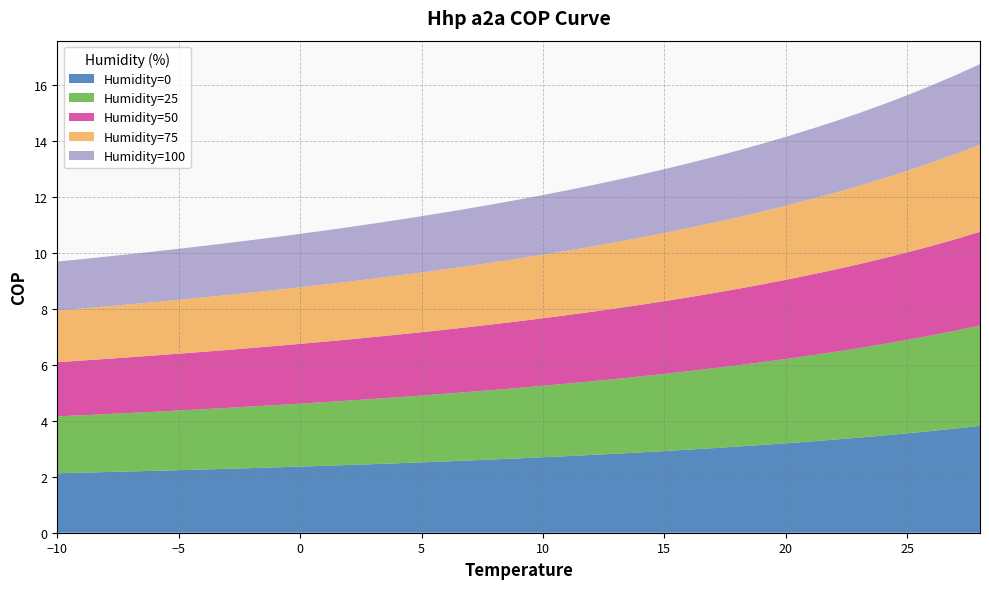

Reading left to right, what are all the values shown in this chart?

Humidity=0: 2.1	2.1	2.2	2.2	2.2	2.2	2.3	2.3	2.3	2.3	2.4	2.4	2.4	2.5	2.5	2.5	2.5	2.6	2.6	2.7	2.7	2.7	2.8	2.8	2.9	2.9	3.0	3.0	3.1	3.1	3.2	3.3	3.3	3.4	3.5	3.6	3.6	3.7	3.8
Humidity=25: 2.0	2.1	2.1	2.1	2.1	2.1	2.2	2.2	2.2	2.2	2.3	2.3	2.3	2.3	2.4	2.4	2.4	2.5	2.5	2.5	2.6	2.6	2.6	2.7	2.7	2.8	2.8	2.9	2.9	3.0	3.0	3.1	3.1	3.2	3.3	3.3	3.4	3.5	3.6
Humidity=50: 1.9	2.0	2.0	2.0	2.0	2.0	2.1	2.1	2.1	2.1	2.1	2.2	2.2	2.2	2.2	2.3	2.3	2.3	2.4	2.4	2.4	2.4	2.5	2.5	2.6	2.6	2.6	2.7	2.7	2.8	2.8	2.9	2.9	3.0	3.1	3.1	3.2	3.3	3.4
Humidity=75: 1.8	1.9	1.9	1.9	1.9	1.9	1.9	2.0	2.0	2.0	2.0	2.0	2.1	2.1	2.1	2.1	2.2	2.2	2.2	2.2	2.3	2.3	2.3	2.4	2.4	2.4	2.5	2.5	2.6	2.6	2.6	2.7	2.7	2.8	2.9	2.9	3.0	3.0	3.1
Humidity=100: 1.8	1.8	1.8	1.8	1.8	1.8	1.8	1.9	1.9	1.9	1.9	1.9	1.9	2.0	2.0	2.0	2.0	2.1	2.1	2.1	2.1	2.2	2.2	2.2	2.2	2.3	2.3	2.3	2.4	2.4	2.5	2.5	2.6	2.6	2.6	2.7	2.8	2.8	2.9